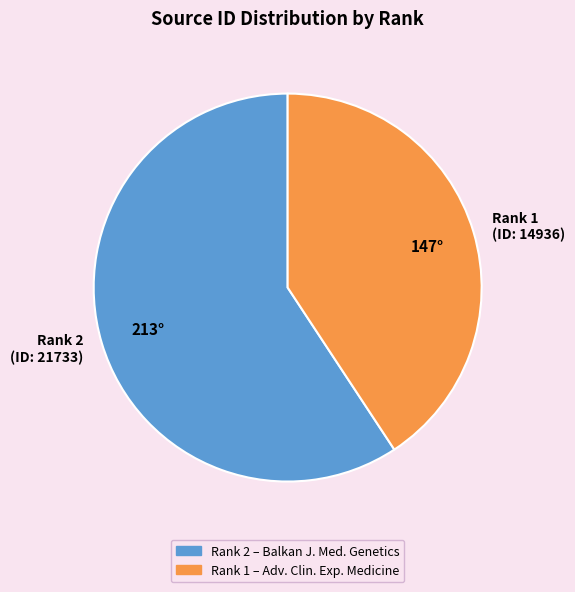

Between Rank 2 (ID: 21733) and Rank 1 (ID: 14936), which is larger?

Rank 2 (ID: 21733)